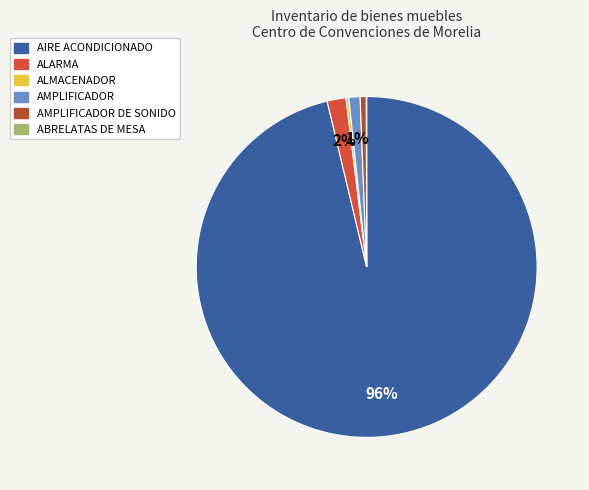

Which slice is the largest?

AIRE ACONDICIONADO